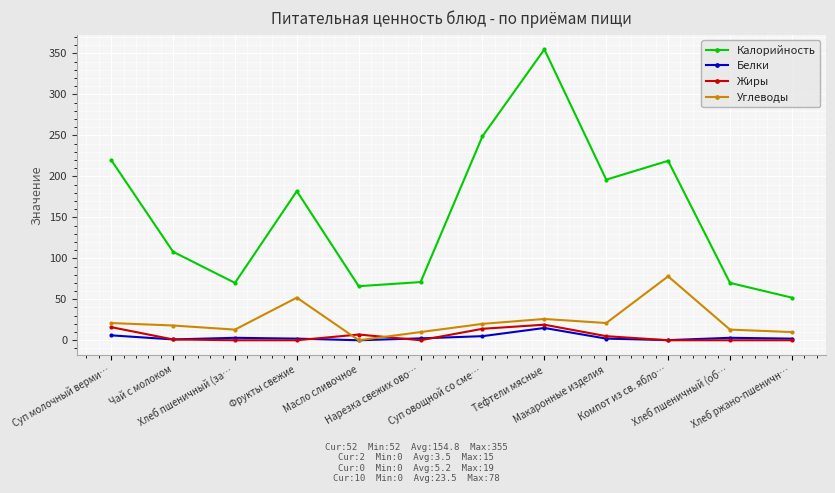

Is this an area chart (filled region under the line)?

No